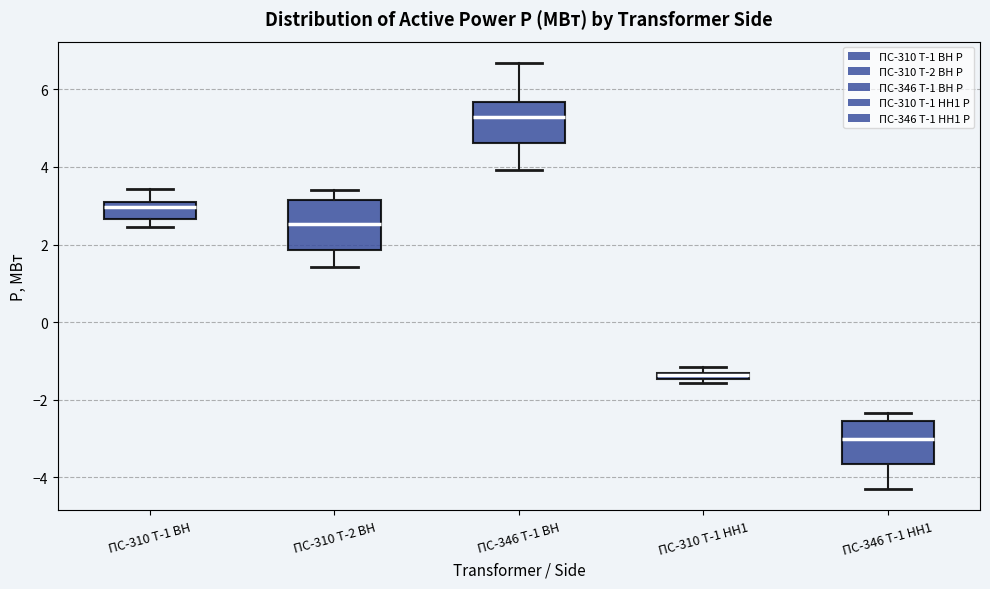

Which box has the lowest median line?

ПС-346 Т-1 НН1